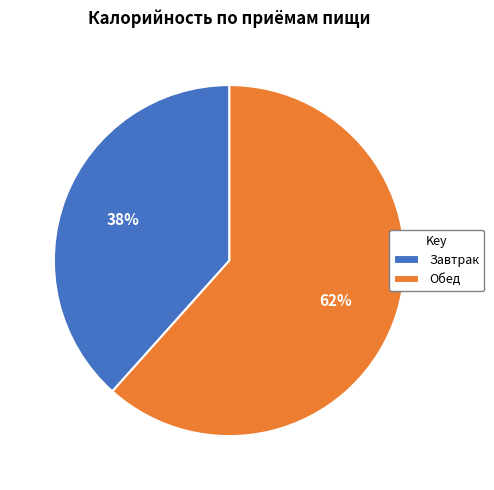

To the nearest percent, what is the average slice percentage?

50%